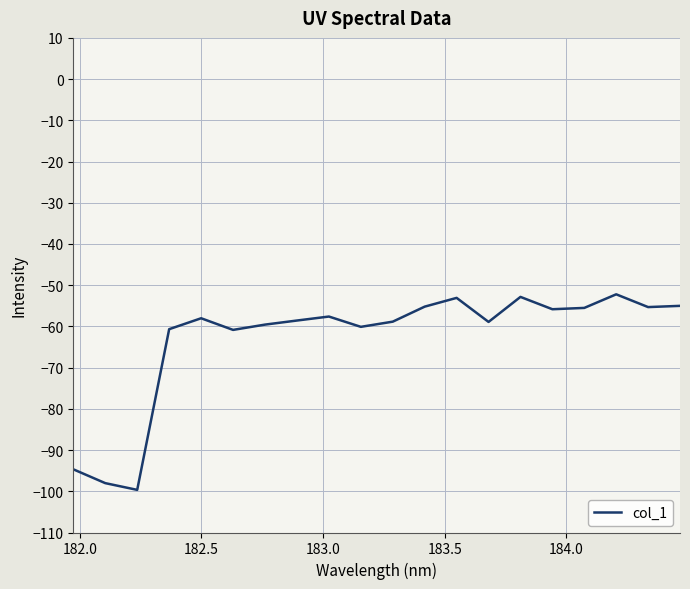

What is the difference between the maximum and minimum values?

47.4